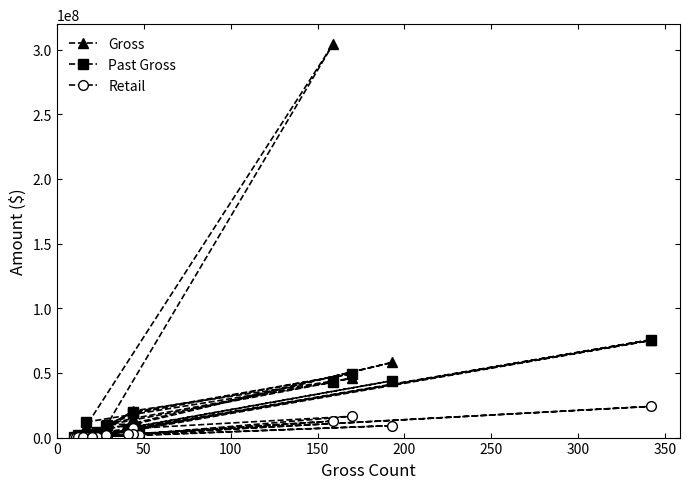

What value does the Gross series have at 50?

2346937.7